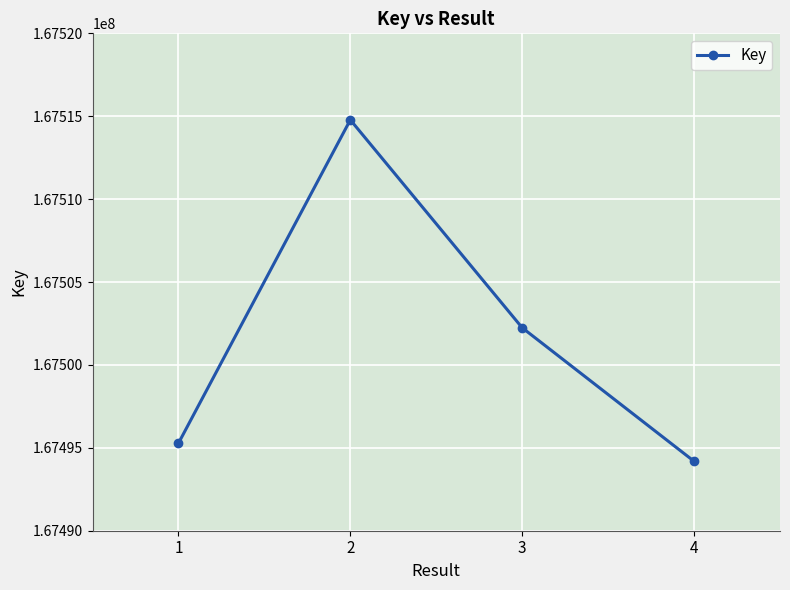

Between 2 and 1, which is larger?

2